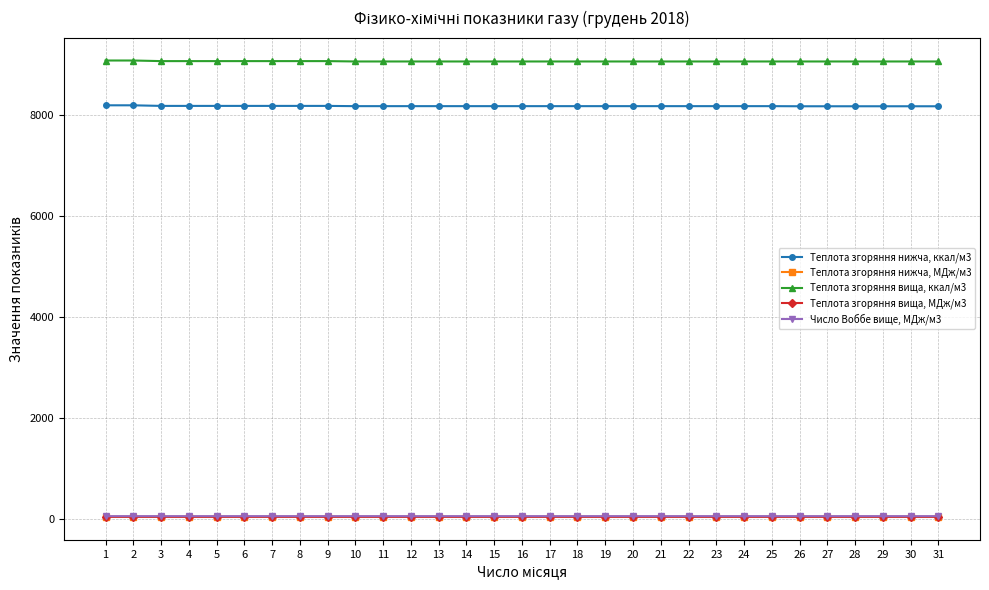

Which series has the largest total across all categories?

Теплота згоряння вища, ккал/м3